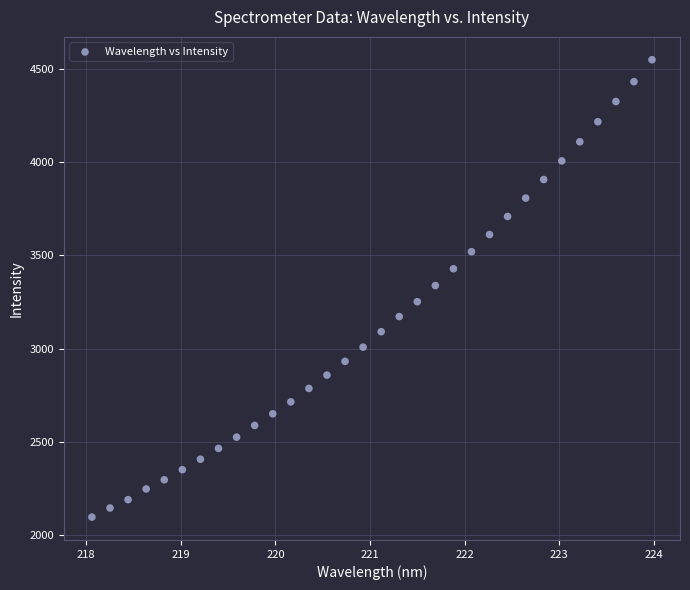

What is the range of Y values (max minus min)?

2454.5